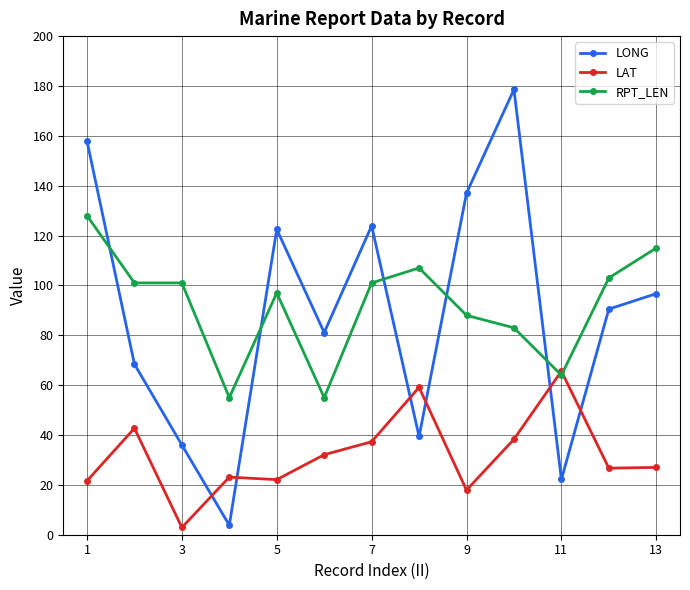

What are all the series names shown in the legend?

LONG, LAT, RPT_LEN